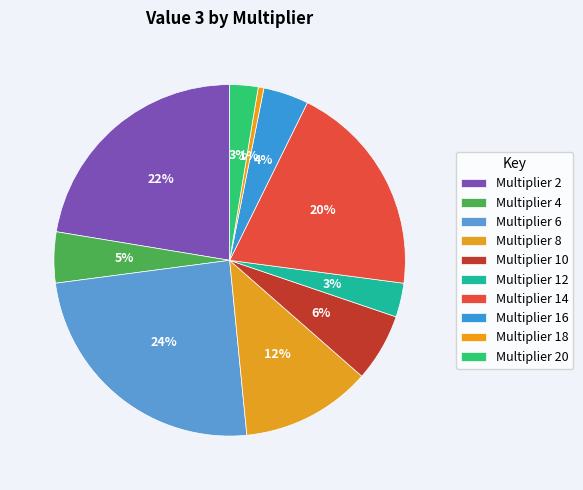

What is the largest slice in the pie chart?

6